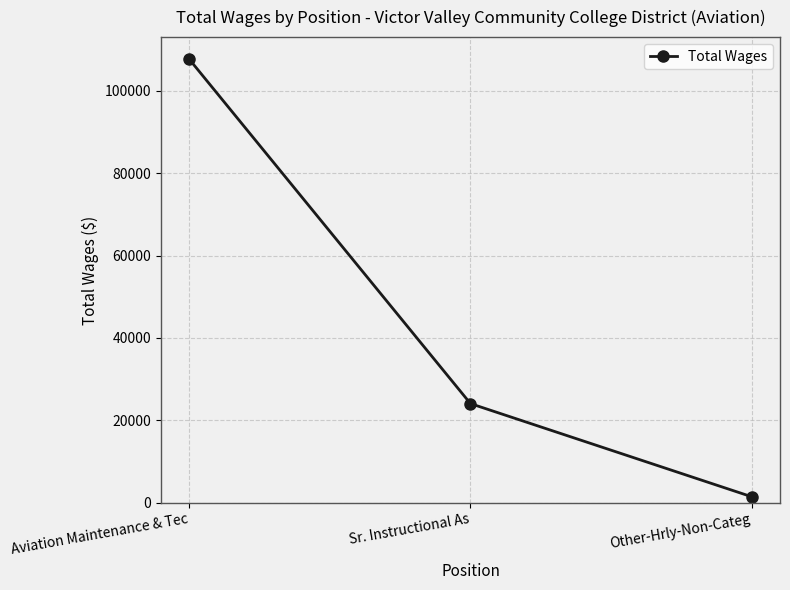

What is the label of the 2nd point from the right?

Sr. Instructional As